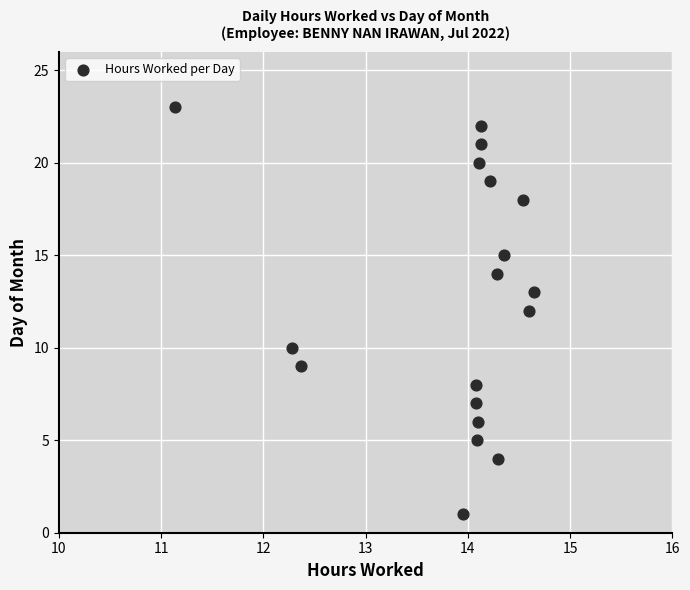

What is the range of Y values (max minus min)?

22